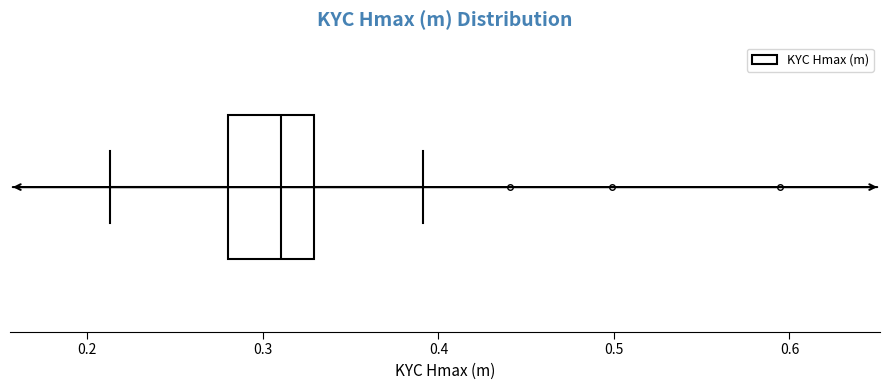

Where does the left whisker of the box end on the x-axis? The values are not printed on the chart, so give them approximately, as read against the axis.

0.21